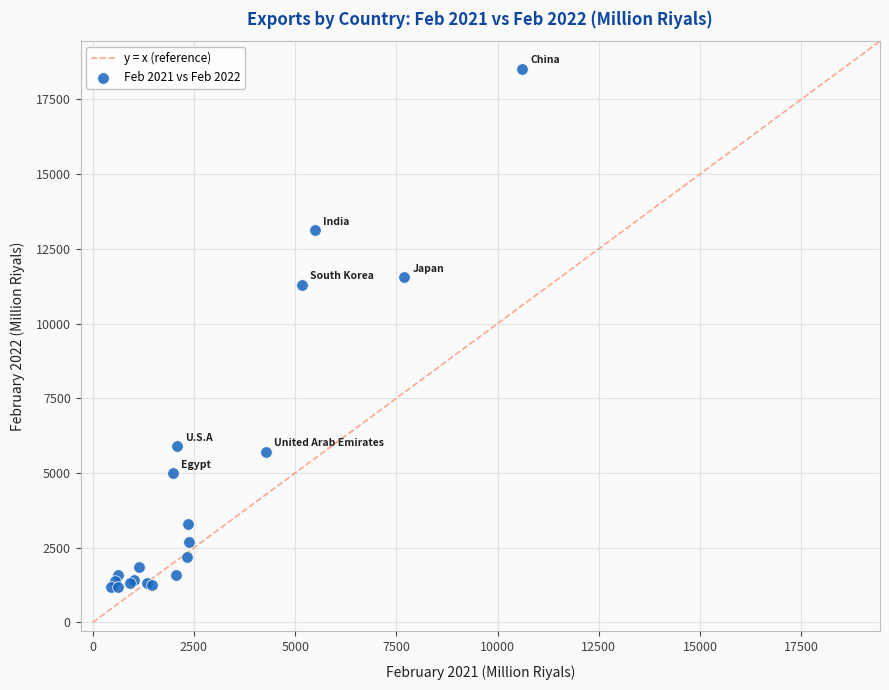

What Y value in the scatter plot is closest to 9860?

11291.8